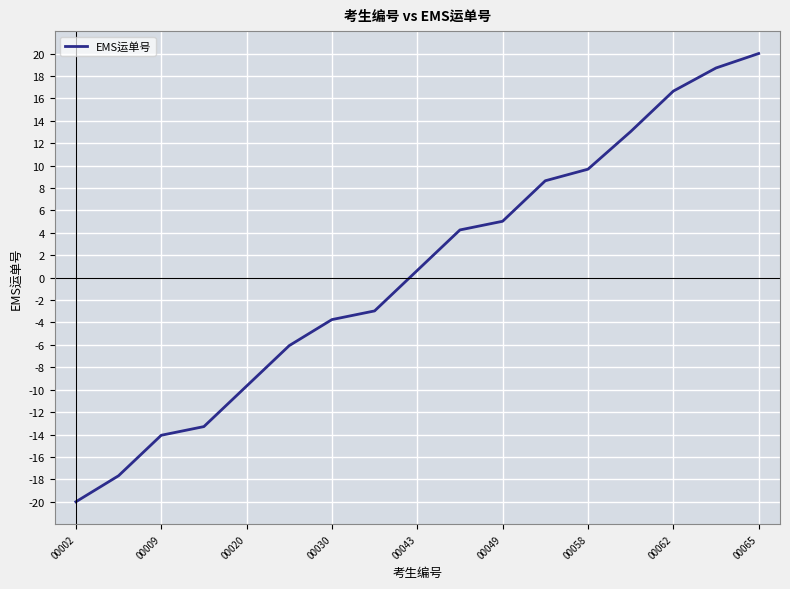

True or false: the data has more than 2 interior local peaks.

False